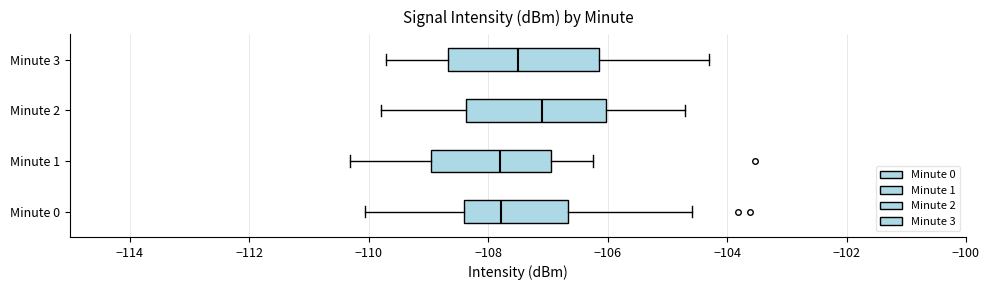

Which box's median line is the furthest to the right?

Minute 2